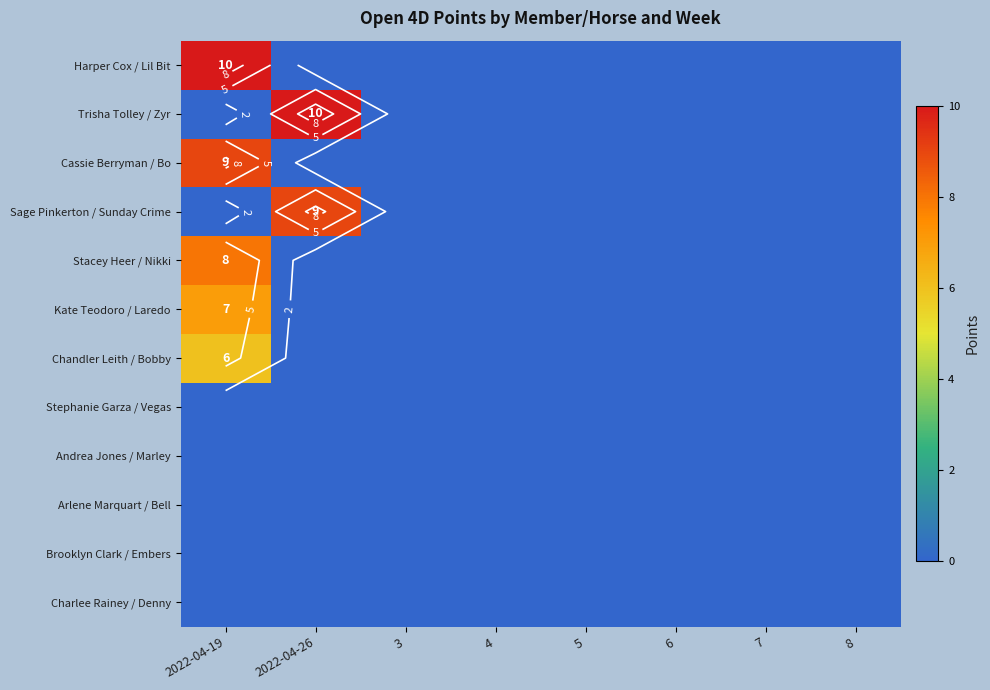

What is the difference between the maximum and minimum values in the Cassie Berryman / Bo series?

9